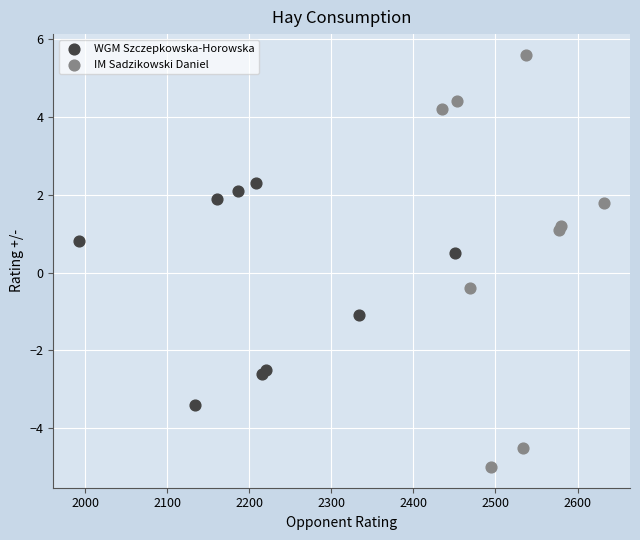

Which series reaches the maximum Y coordinate?

IM Sadzikowski Daniel